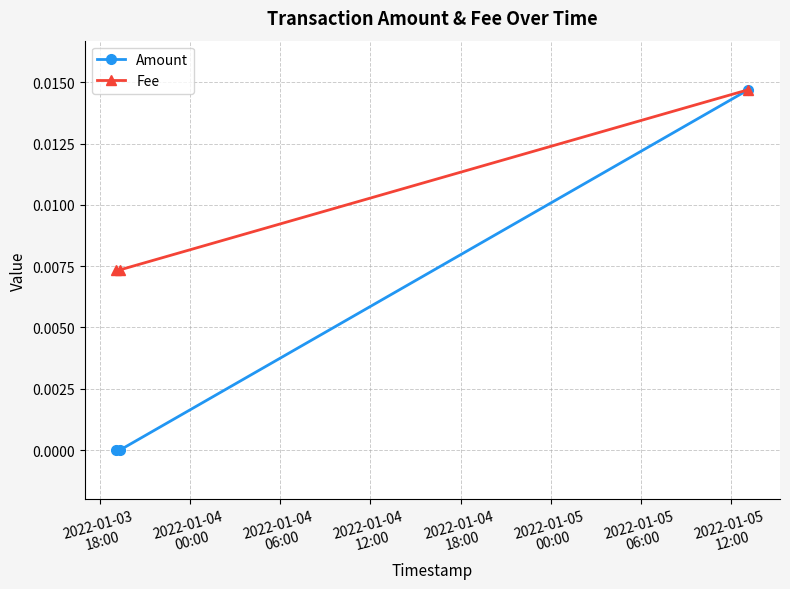

Which series has the largest total across all categories?

Fee